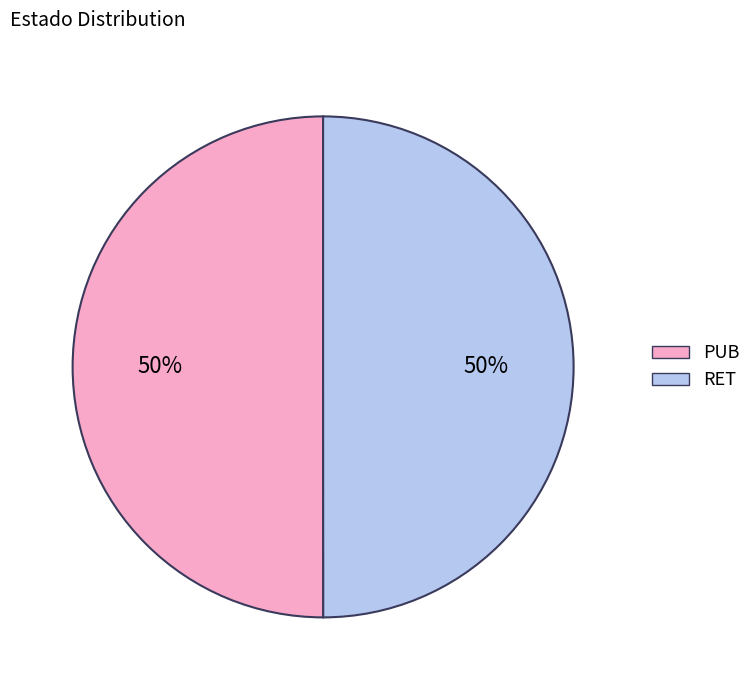

Combined, do RET and PUB account for over 50%?

Yes